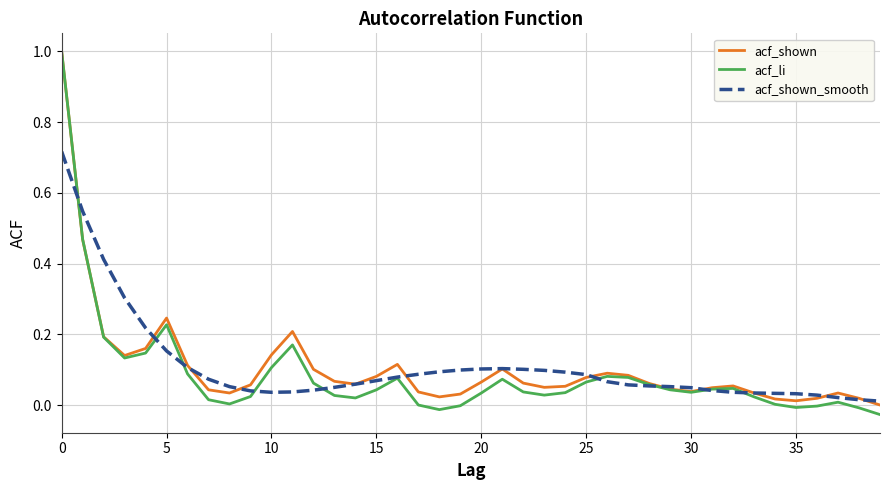

What is the greatest value displayed?

1.0